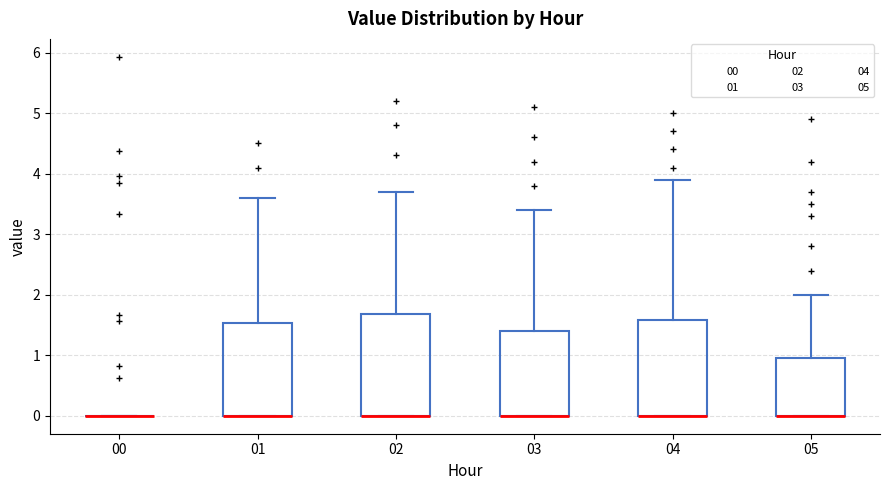

Reading left to right, transcribe this box plot: for each box, give where its median line is, the range the box spans, and where its two whiskers end, as read against the y-axis. The values are not printed on the chart, so give them approximately, as read against the axis.

00: box collapsed to a line at 0.0, whiskers 0.0 to 0.0
01: median 0.0 (drawn on the box's lower edge), box 0.0 to 1.5, whiskers 0.0 to 3.6
02: median 0.0 (drawn on the box's lower edge), box 0.0 to 1.7, whiskers 0.0 to 3.7
03: median 0.0 (drawn on the box's lower edge), box 0.0 to 1.4, whiskers 0.0 to 3.4
04: median 0.0 (drawn on the box's lower edge), box 0.0 to 1.6, whiskers 0.0 to 3.9
05: median 0.0 (drawn on the box's lower edge), box 0.0 to 1.0, whiskers 0.0 to 2.0